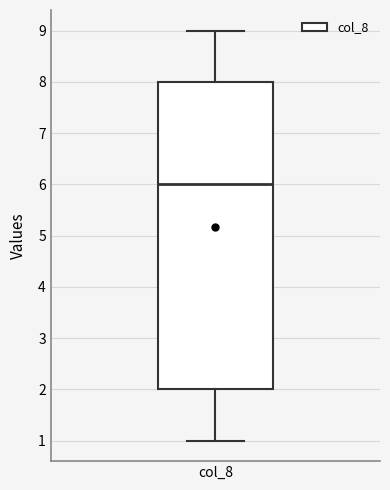

Read this box plot against the y-axis: the position of the median line, the range covered by the box, and the ends of both whiskers. The values are not printed on the chart, so give them approximately, as read against the axis.

median 6, box 2 to 8, whiskers 1 to 9